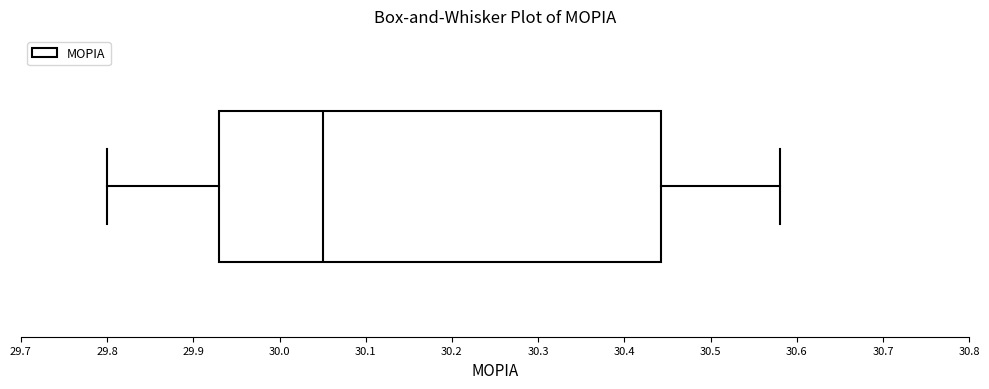

Transcribe this box plot: give where the median line is, the range the box spans, and where the two whiskers end, as read against the x-axis. The values are not printed on the chart, so give them approximately, as read against the axis.

median 30.05, box 29.93 to 30.44, whiskers 29.80 to 30.58